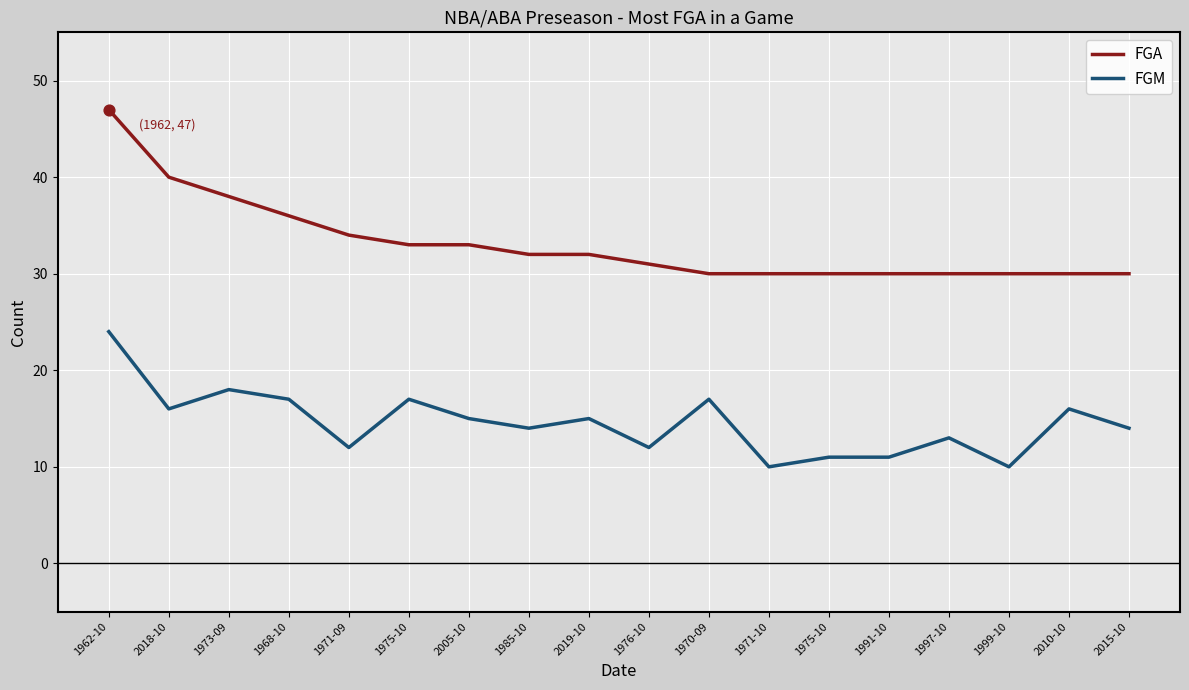

What are all the series names shown in the legend?

FGA, FGM